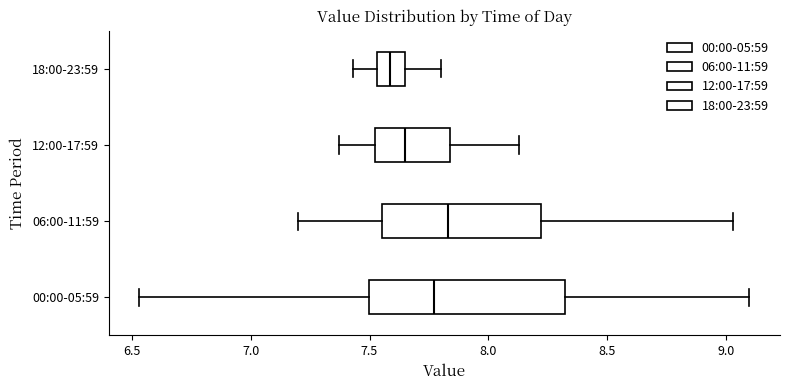

Reading bottom to top, read every box against the x-axis: the position of its median line, the range the box covers, and the ends of its whiskers. The values are not printed on the chart, so give them approximately, as read against the axis.

00:00-05:59: median 7.75, box 7.50 to 8.35, whiskers 6.55 to 9.10
06:00-11:59: median 7.85, box 7.55 to 8.20, whiskers 7.20 to 9.05
12:00-17:59: median 7.65, box 7.50 to 7.85, whiskers 7.35 to 8.15
18:00-23:59: median 7.60, box 7.55 to 7.65, whiskers 7.45 to 7.80